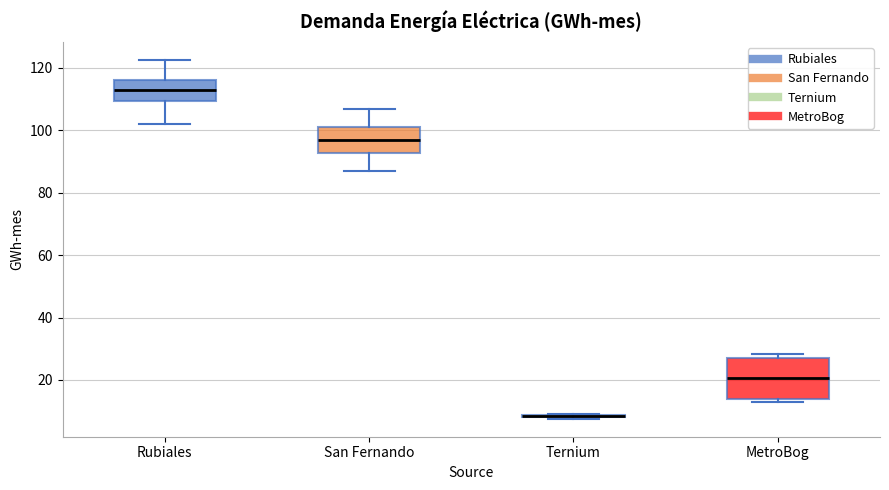

Reading left to right, read every box against the y-axis: the position of its median line, the range the box covers, and the ends of its whiskers. The values are not printed on the chart, so give them approximately, as read against the axis.

Rubiales: median 112, box 110 to 116, whiskers 102 to 122
San Fernando: median 96, box 92 to 100, whiskers 86 to 106
Ternium: box collapsed to a line at 8, whiskers 8 to 8
MetroBog: median 20, box 14 to 26, whiskers 14 (just below the box's lower edge) to 28